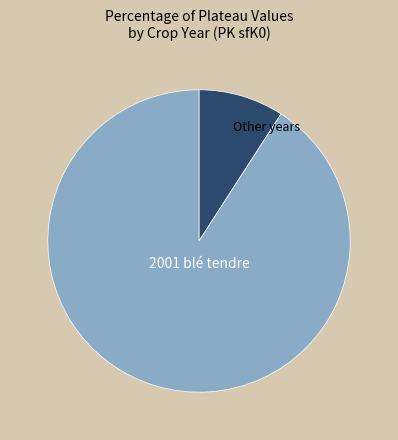

Which slice is the largest?

Other years